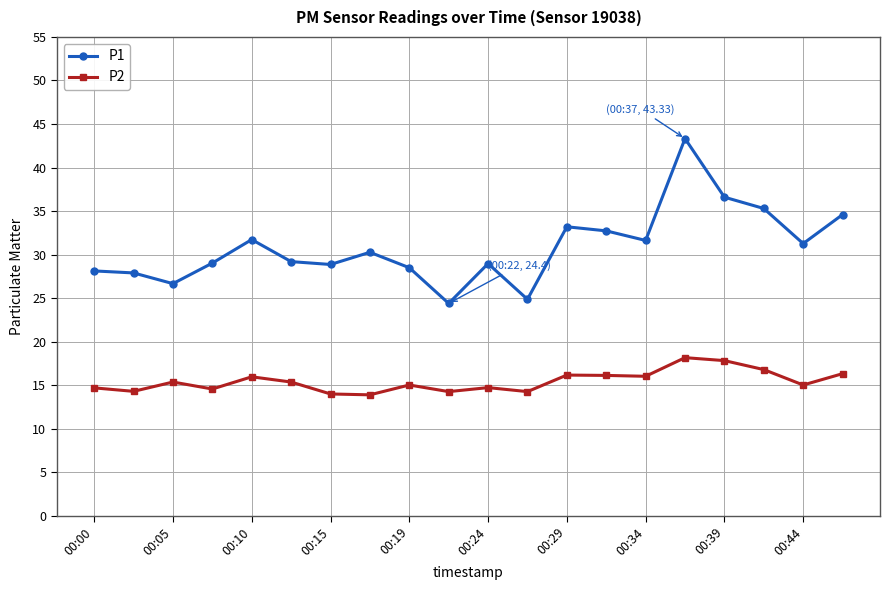

What is the value of the P1 point at the 13th from the left?

33.2